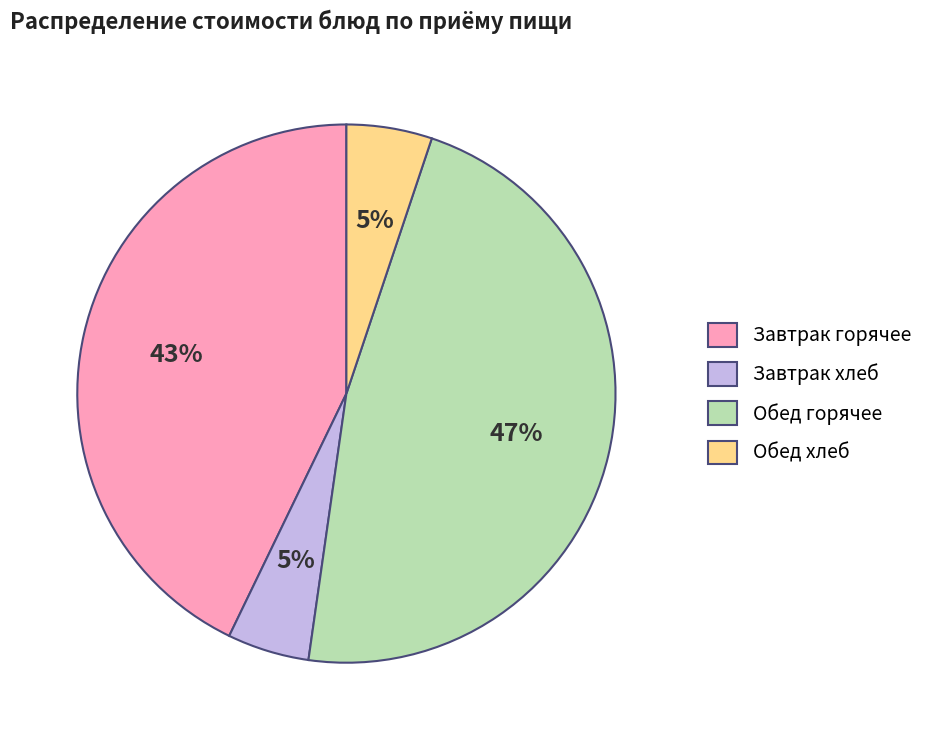

Is there a majority slice in this chart?

No